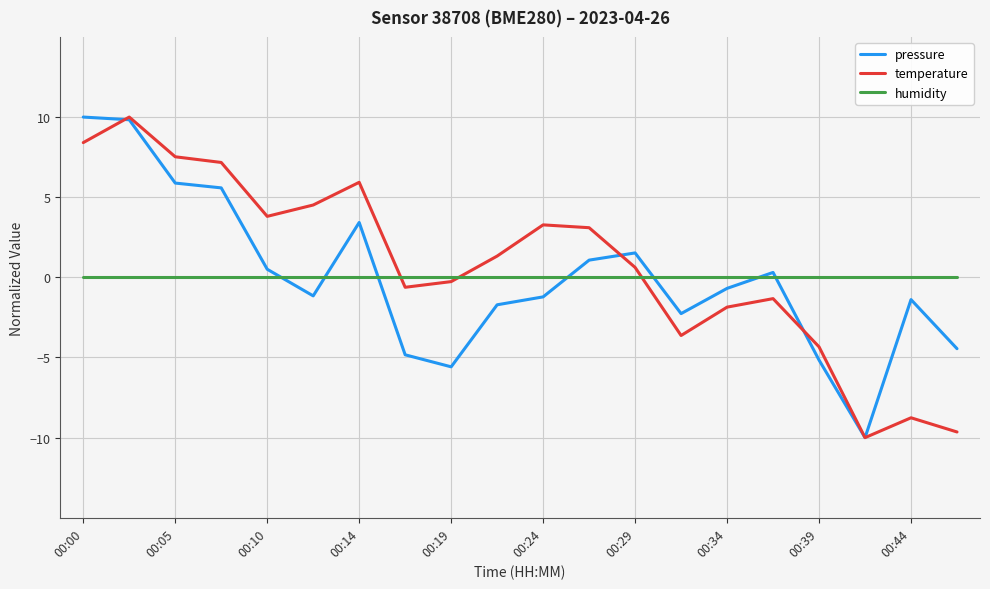

After their last crossing, which series has the higher values: pressure or humidity?

humidity